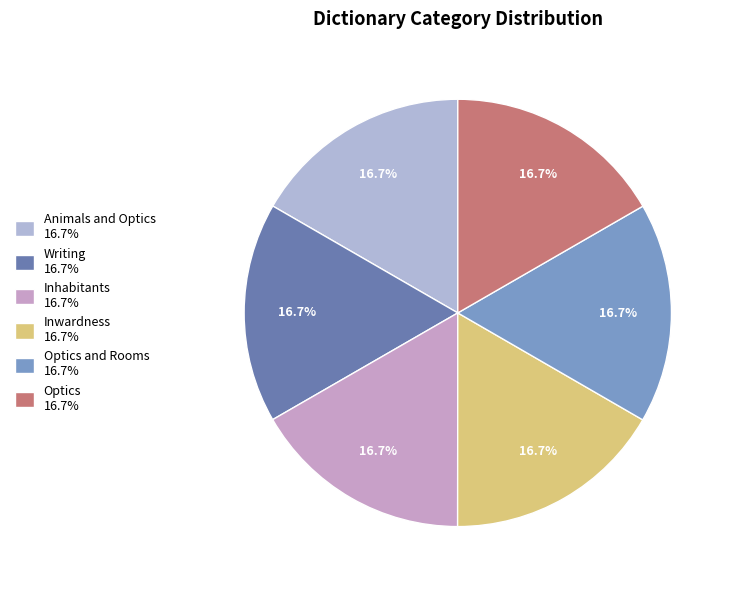

Count the number of slices in the pie.

6